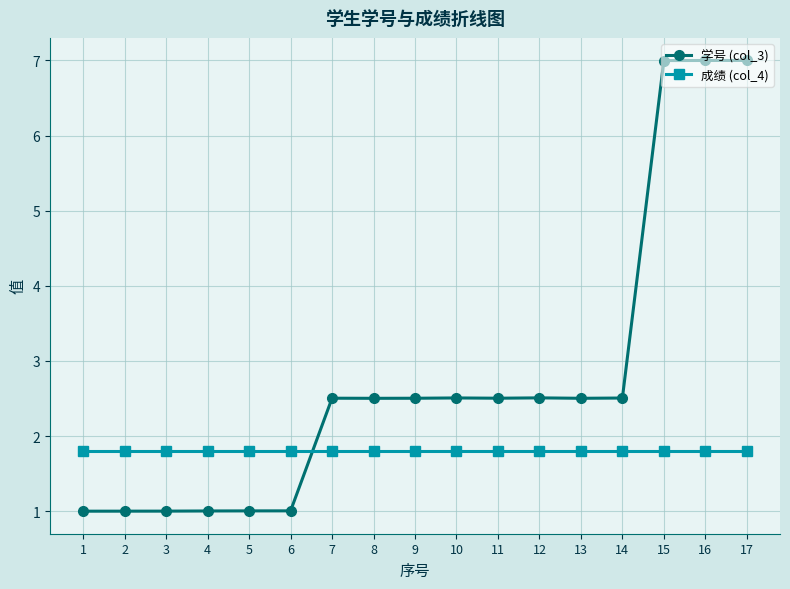

Where does the 学号 (col_3) series first go above 2?

7